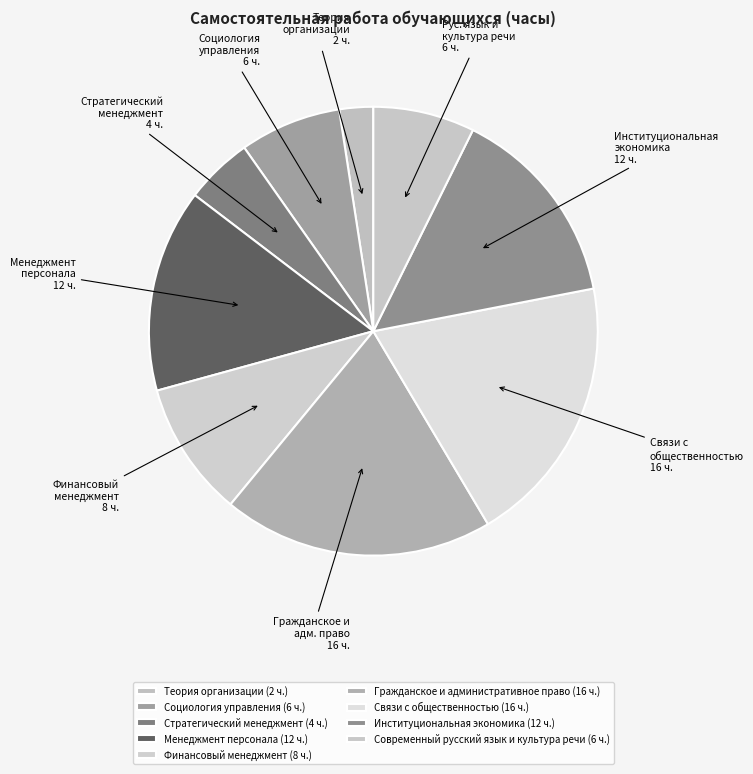

Is it true that Социология управления is 1% of the pie?

False